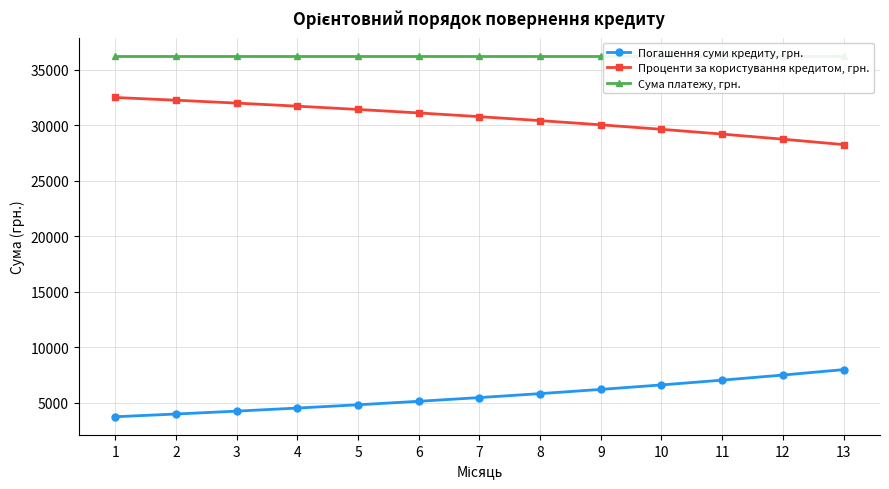

What is the total value across all series at 11?

72513.3